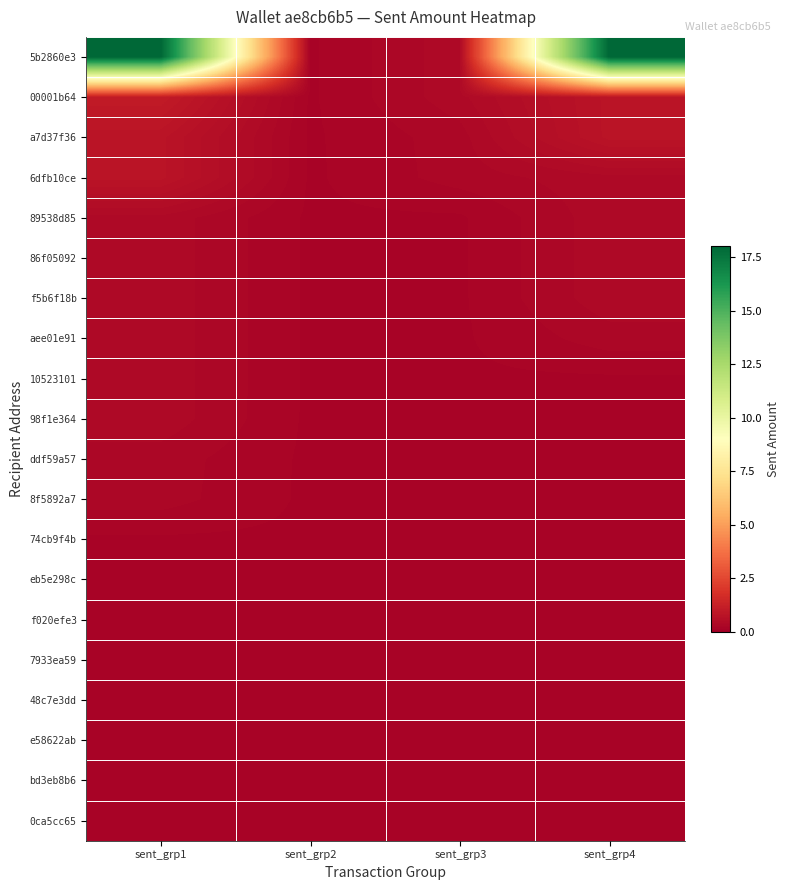

At which category is the sum across all series the highest?

sent_grp1